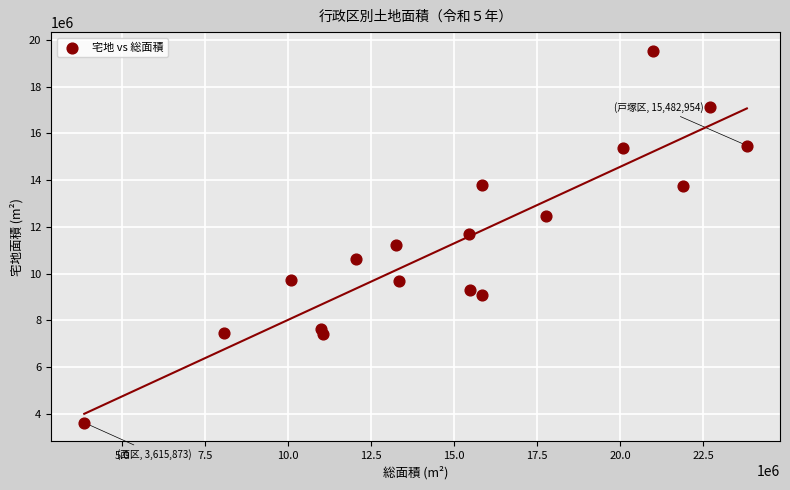

What is the range of Y values (max minus min)?

15929216